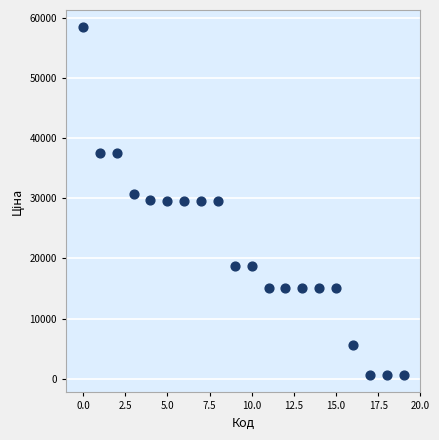

What is the range of Y values (max minus min)?

57822.8